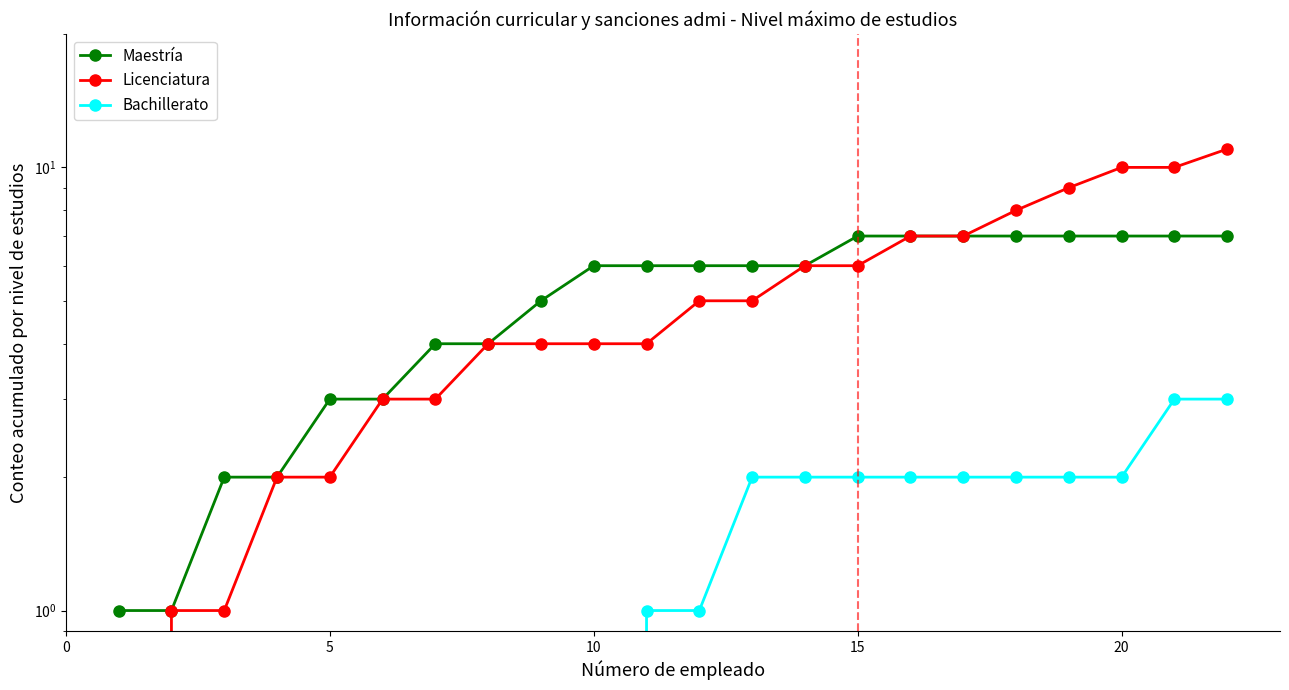

True or false: Maestría has more than 0 points higher than both neighbors.

False